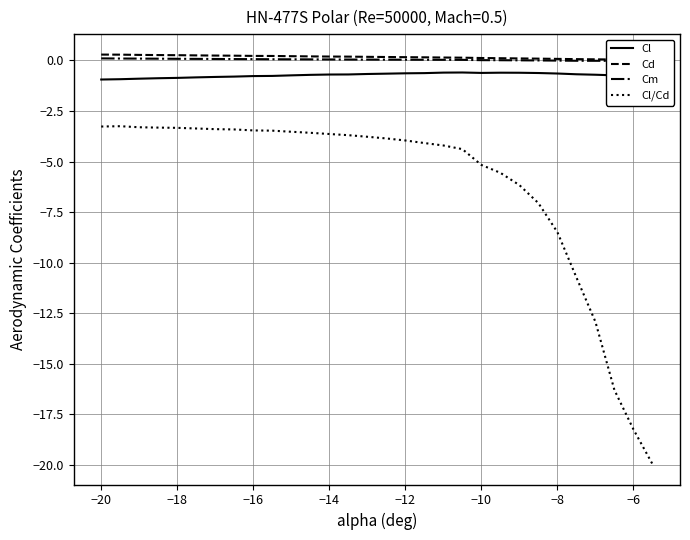

True or false: Cl and Cl/Cd intersect in this chart.

False